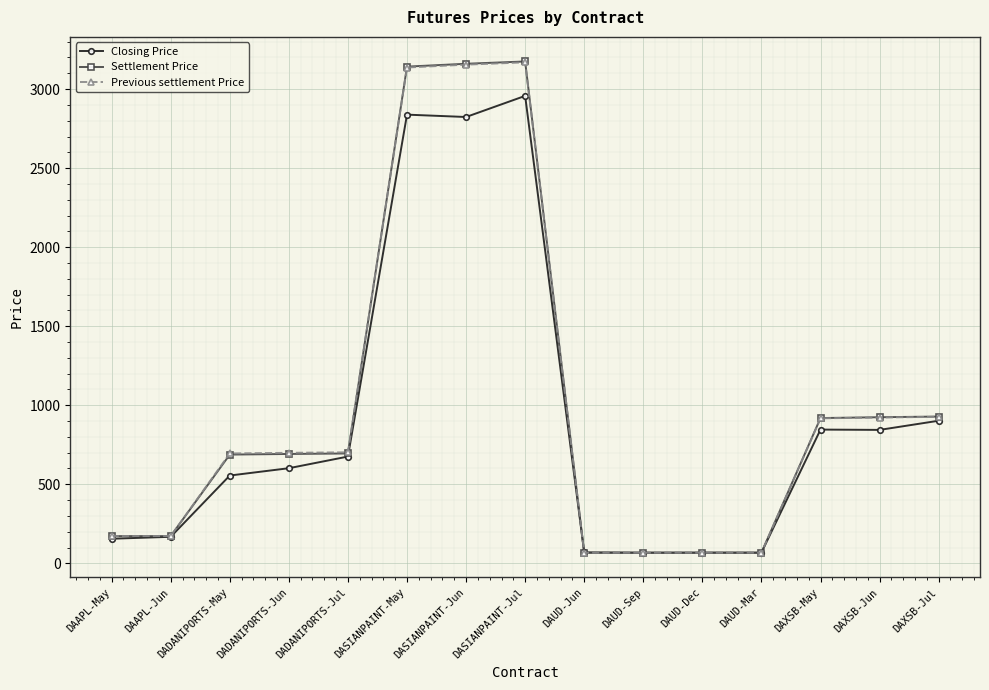

How many data points in Settlement Price are above 691?

8